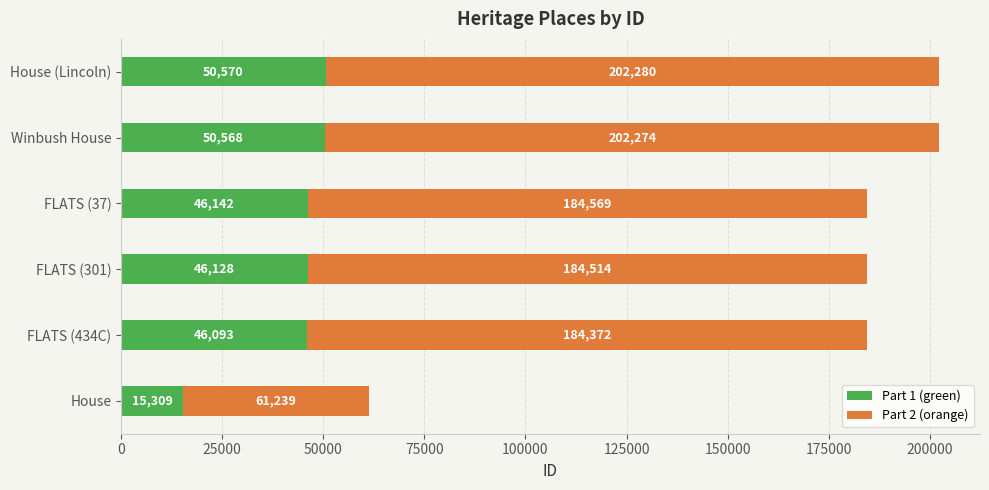

Where is Part 1 (green) nearest to the value 32939?

FLATS (434C)